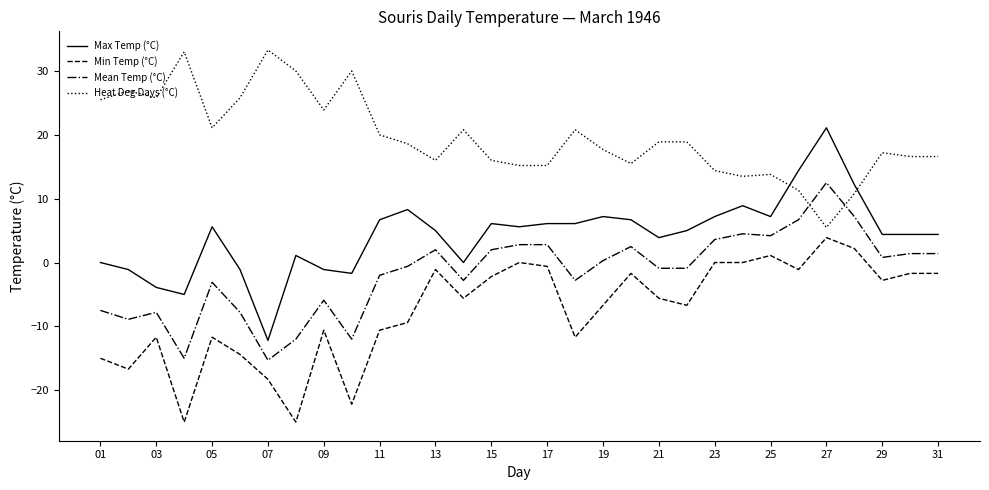

Which series has the widest spread of values?

Max Temp (°C)